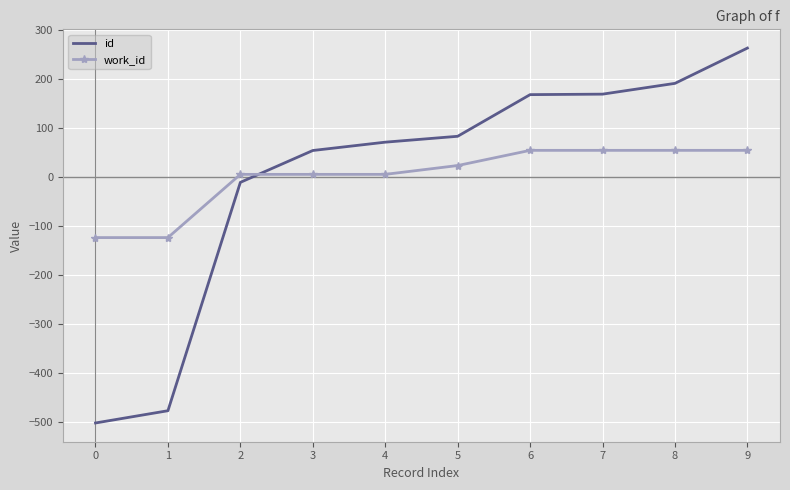

At which label does id first exceed 82?

5